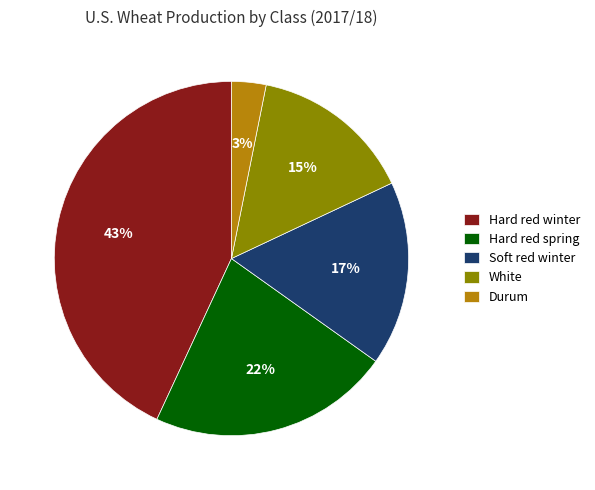

What is the largest slice in the pie chart?

Hard red winter